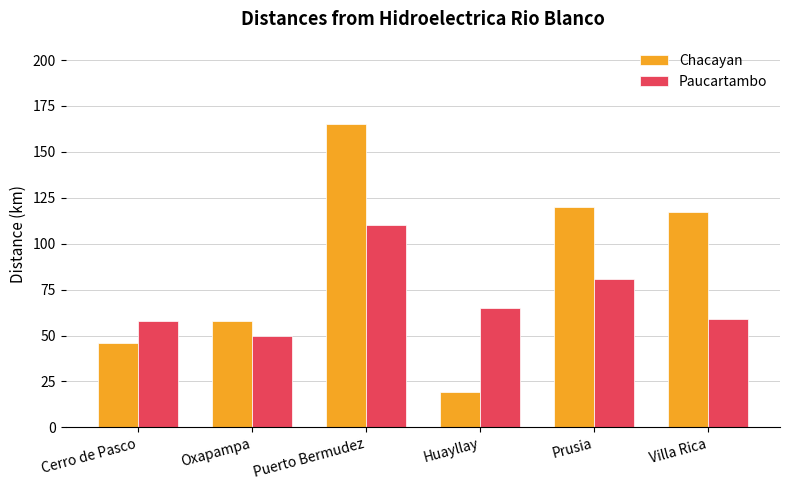

What is the spread (max minus min) of values at Villa Rica?

58